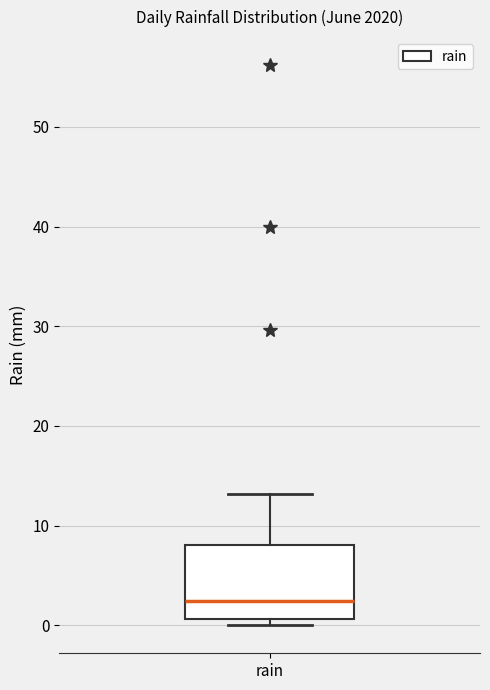

Transcribe this box plot: give where the median line is, the range the box spans, and where the two whiskers end, as read against the y-axis. The values are not printed on the chart, so give them approximately, as read against the axis.

median 2, box 1 to 8, whiskers 0 to 13